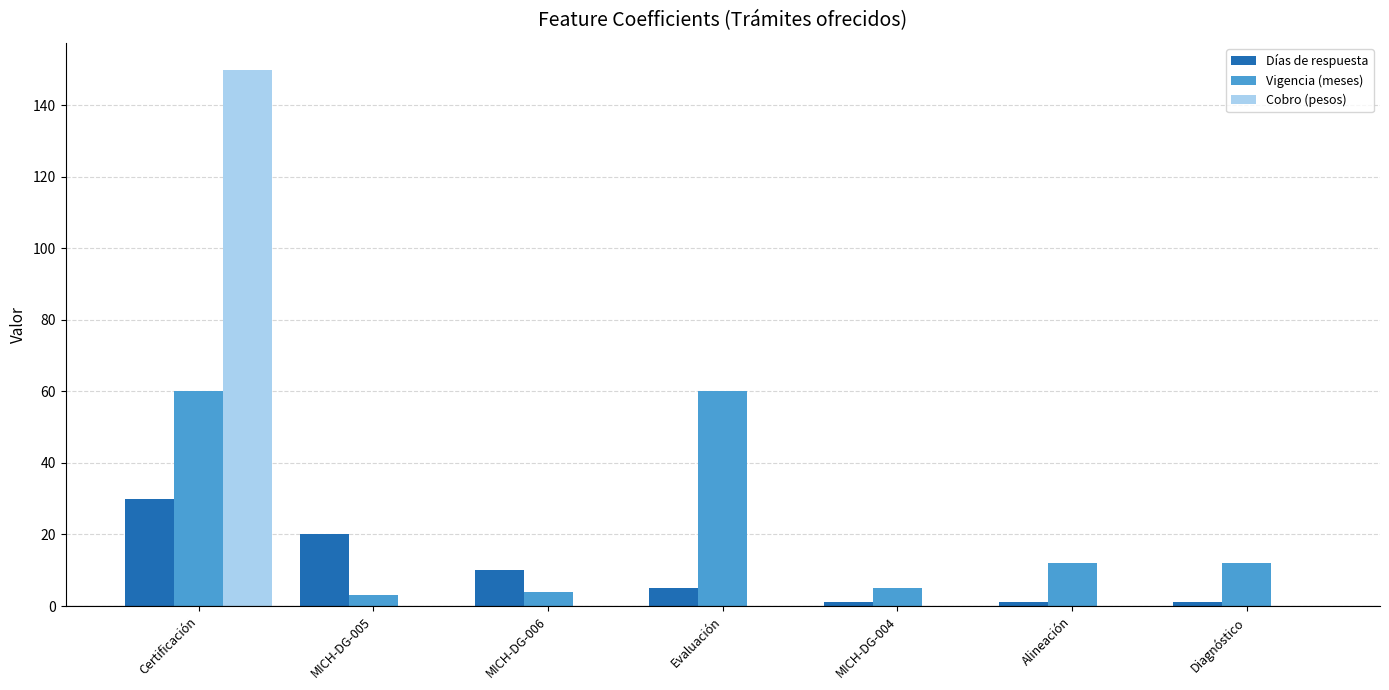

What is the greatest value displayed?

150